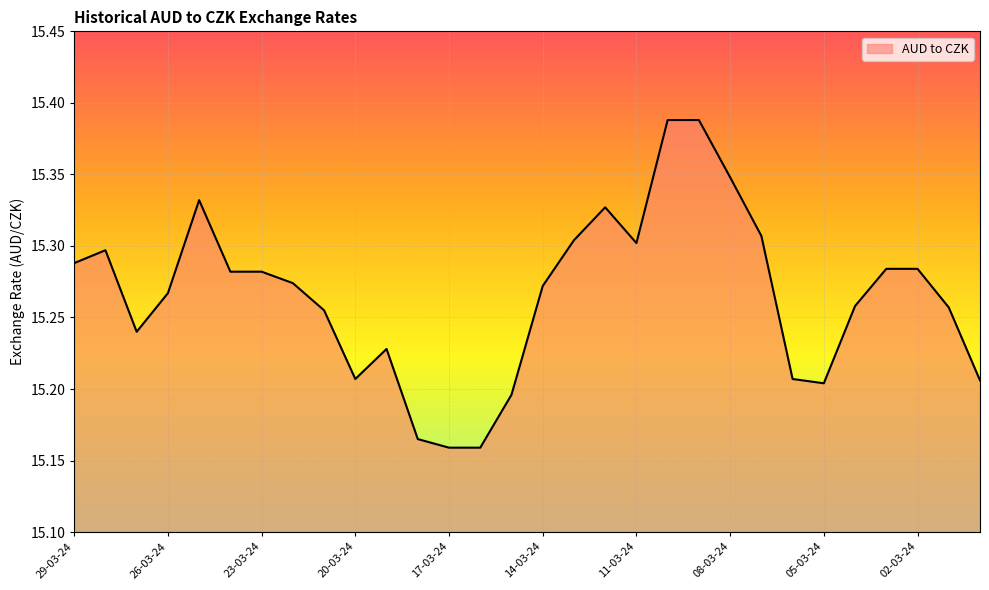

How many lines are shown in the chart?

1